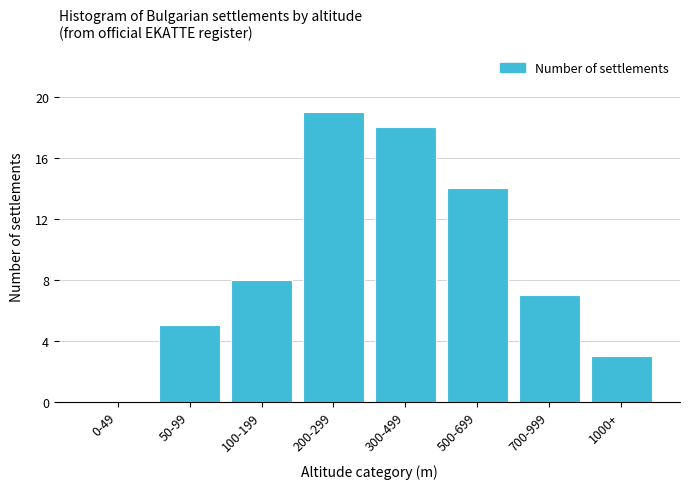

Reading left to right, list all the values displayed in this chart.

0-49=0	50-99=5	100-199=8	200-299=19	300-499=18	500-699=14	700-999=7	1000+=3